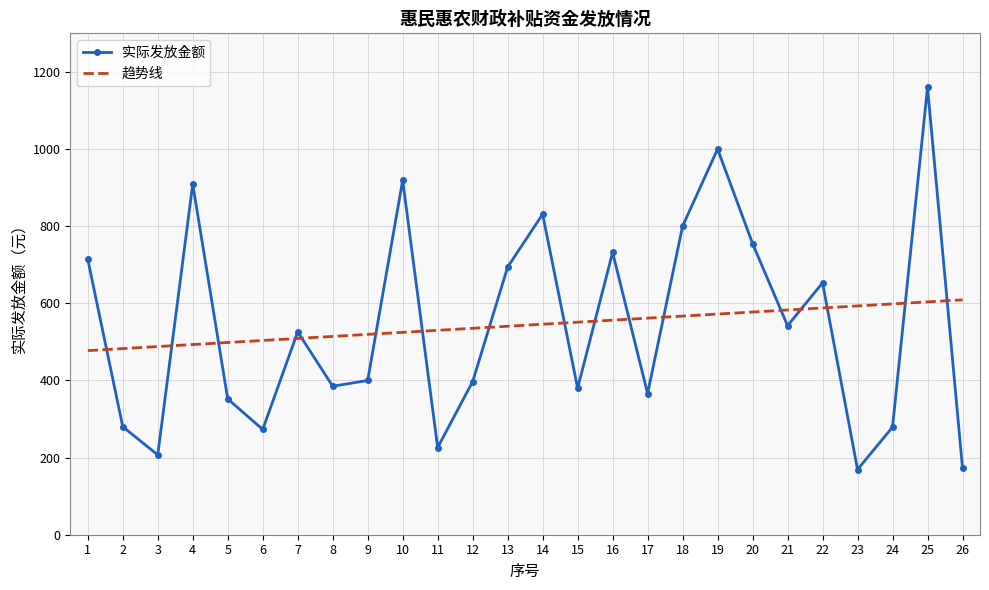

Where is the first local maximum for 实际发放金额?

4